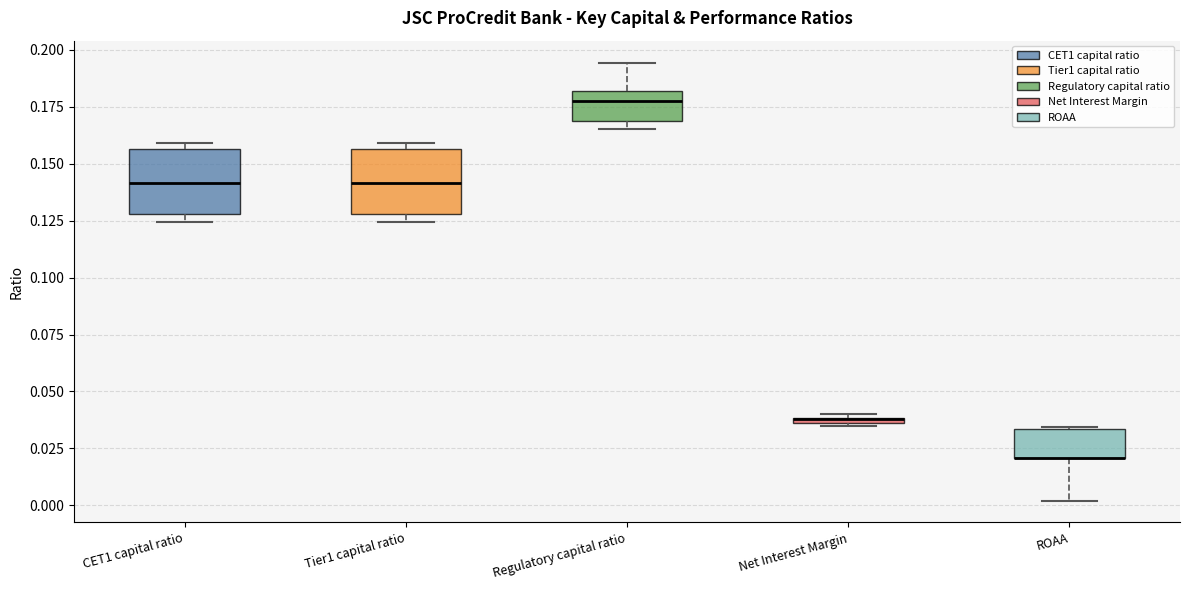

Where does the lower whisker of the box for ROAA end on the y-axis? The values are not printed on the chart, so give them approximately, as read against the axis.

0.000